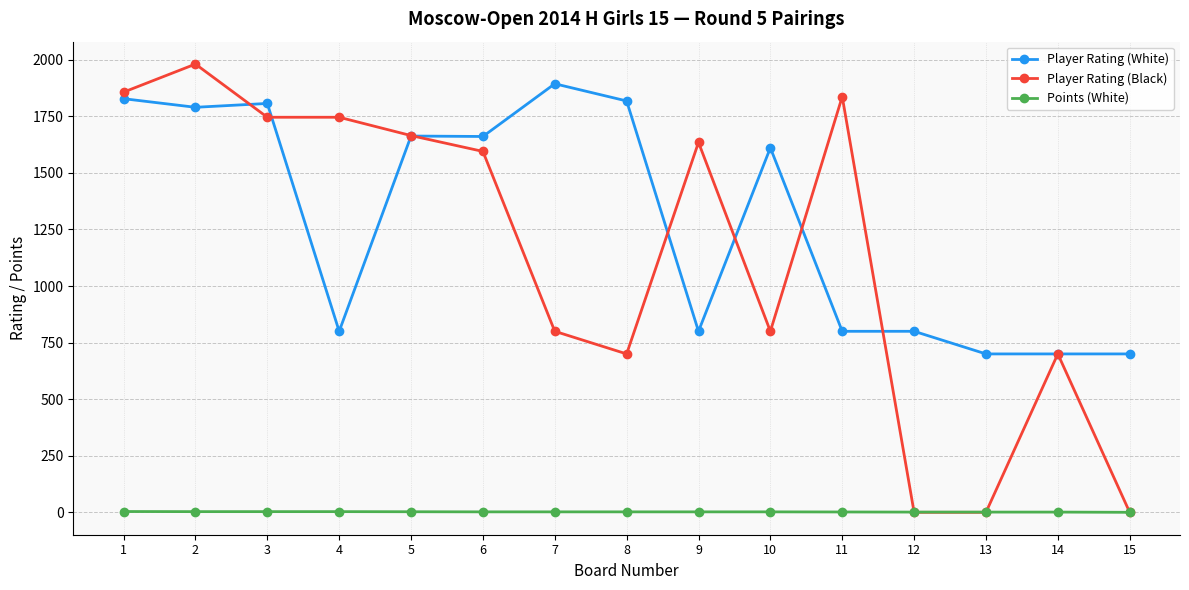

Between which two adjacent categories do Points (White) and Player Rating (Black) first intersect?

11 and 12